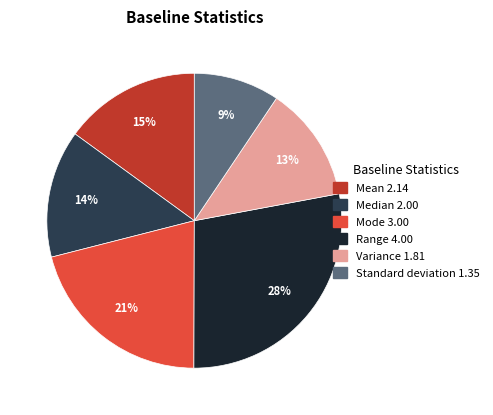

Which category has the biggest portion of the pie?

Range